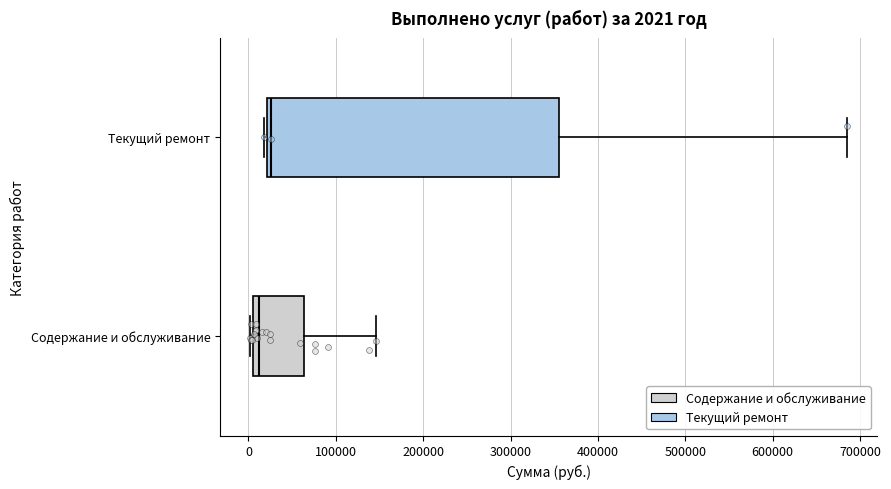

Which box's median line is the furthest to the left?

Содержание и обслуживание